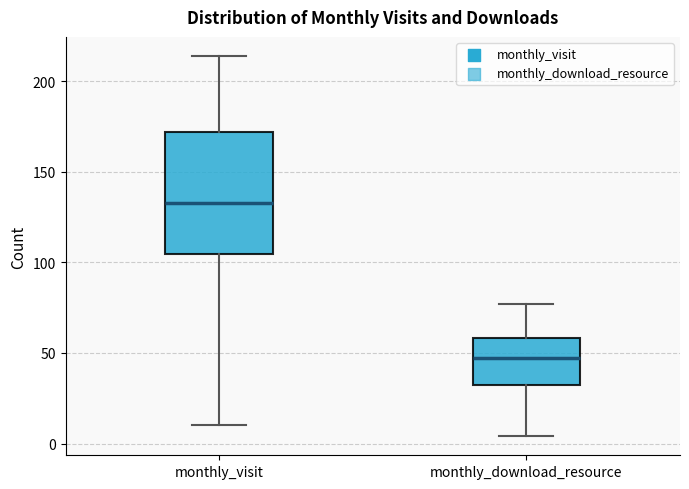

Reading left to right, transcribe this box plot: for each box, give where its median line is, the range the box spans, and where its two whiskers end, as read against the y-axis. The values are not printed on the chart, so give them approximately, as read against the axis.

monthly_visit: median 135, box 105 to 170, whiskers 10 to 215
monthly_download_resource: median 45, box 35 to 60, whiskers 5 to 75